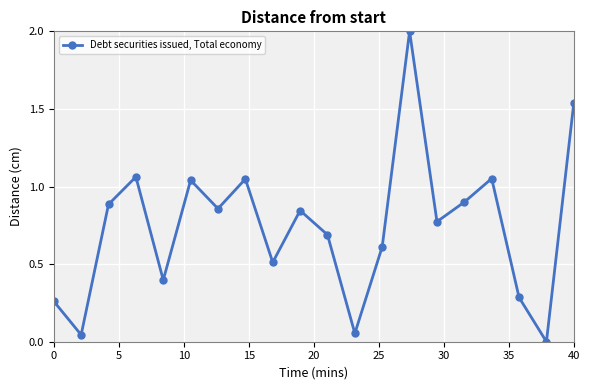

What is the value of the 9th point from the left?

0.5